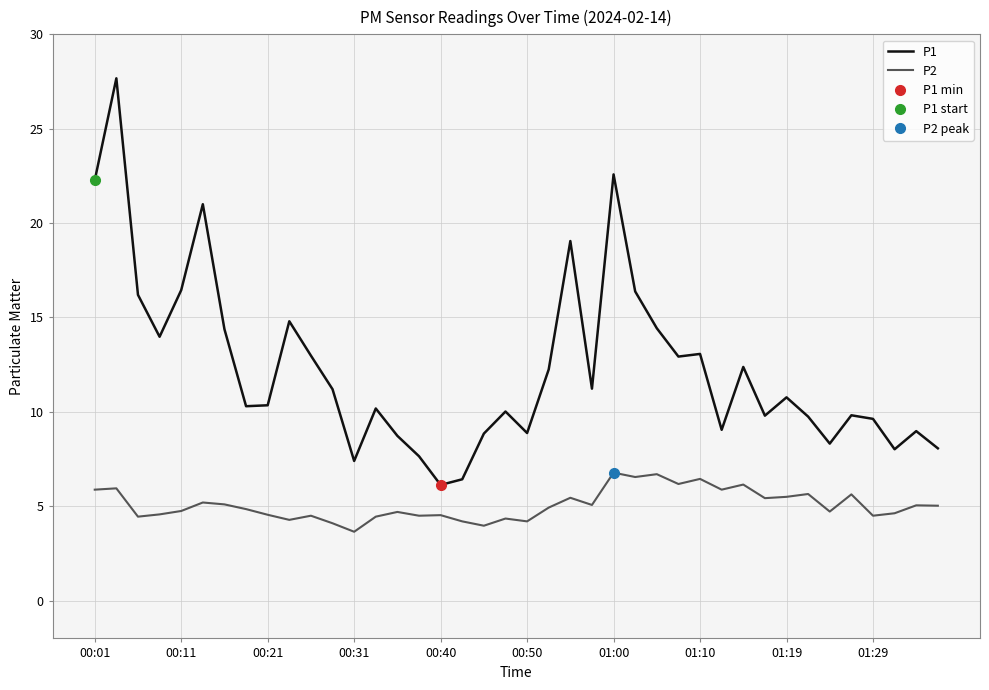

What is the difference between the maximum and minimum values in the P1 series?

21.5